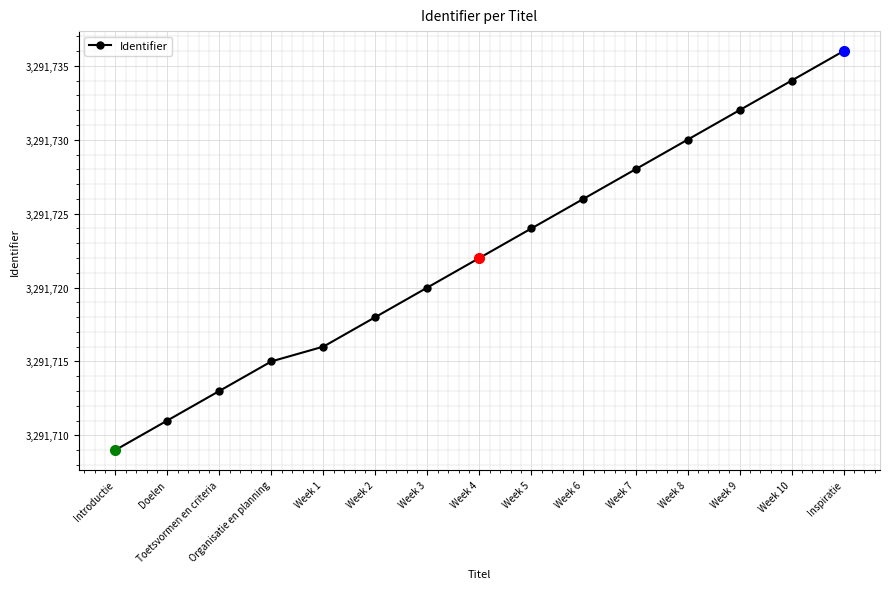

How many lines are shown in the chart?

1